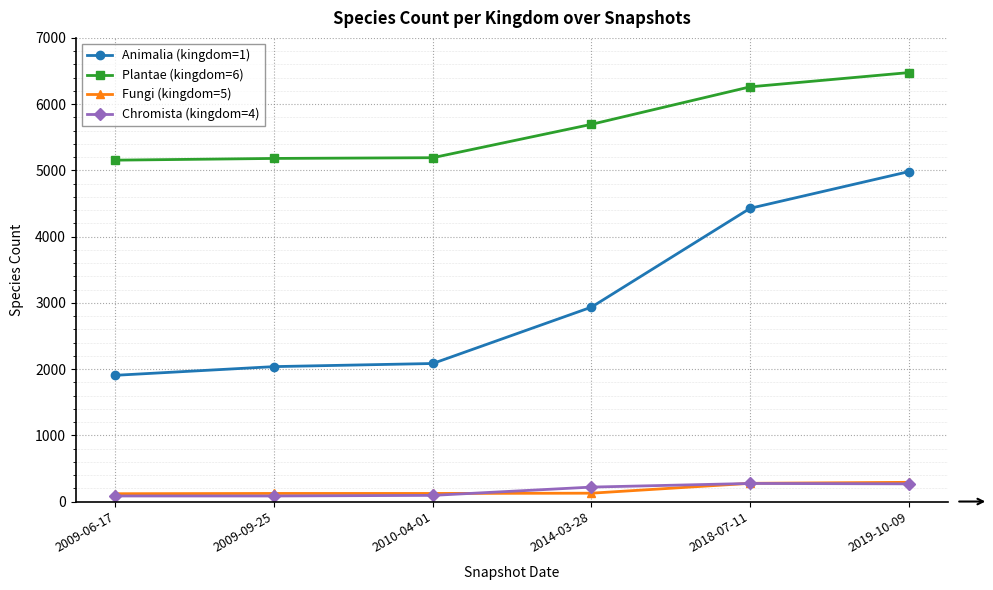

What is the value of the Chromista (kingdom=4) point at the 5th from the left?

273